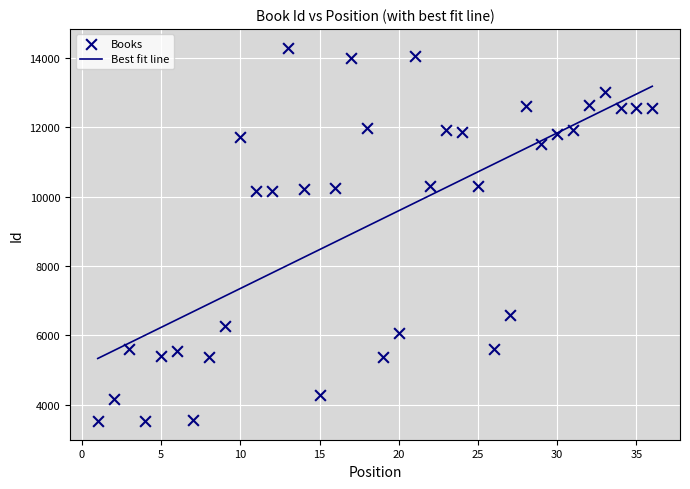

What is the range of X values (max minus min)?

35